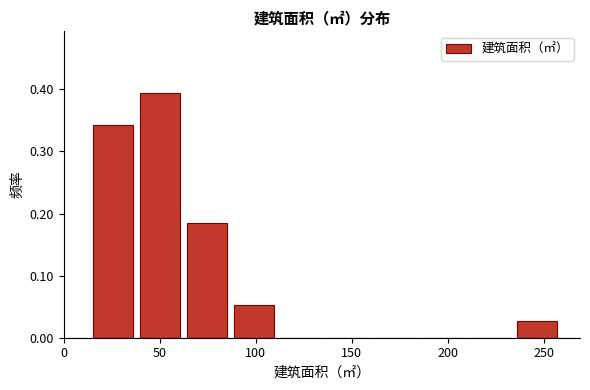

Over which range of the x-axis is the bar tallest?

40 to 65